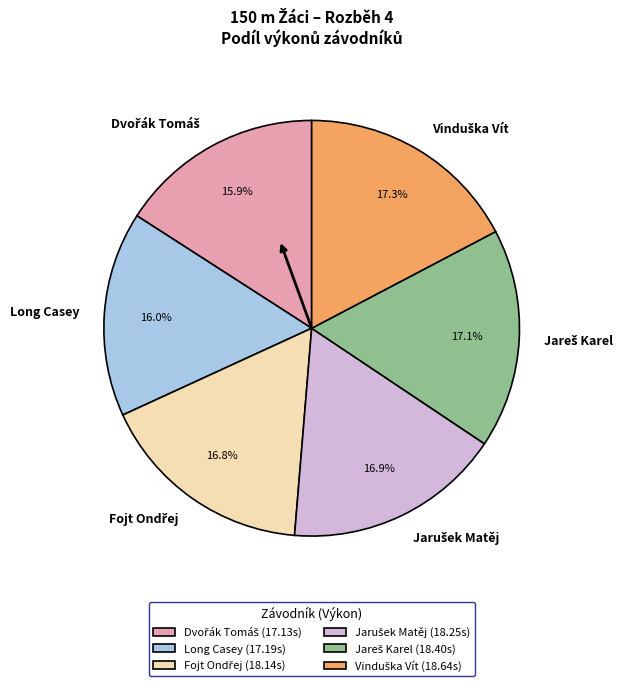

Does any single category account for the majority?

No